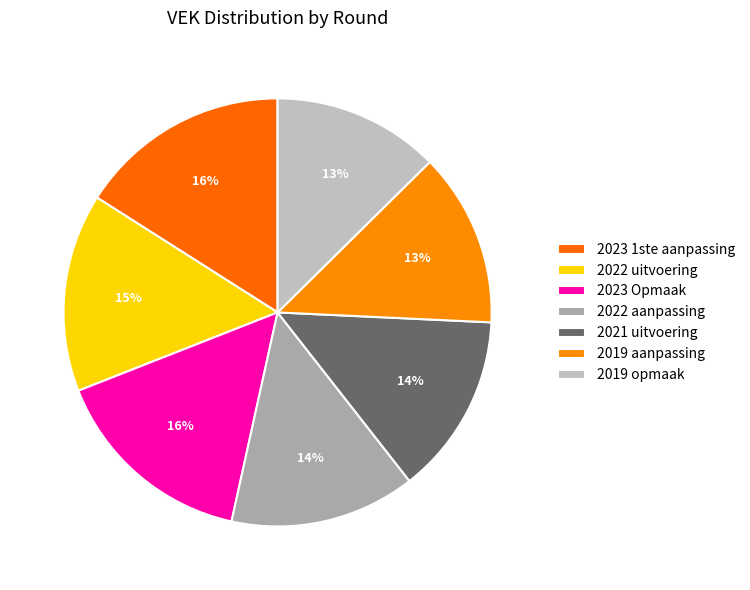

To the nearest percent, what portion does 2019 opmaak represent?

13%